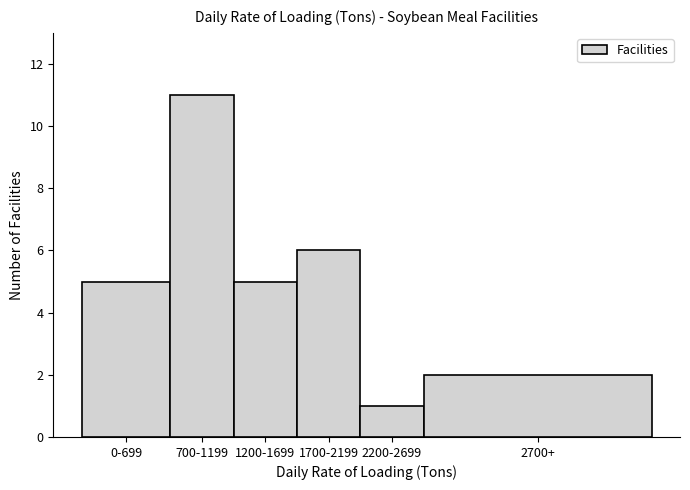

Reading left to right, extract all data points from this chart.

0-699=5	700-1199=11	1200-1699=5	1700-2199=6	2200-2699=1	2700+=2